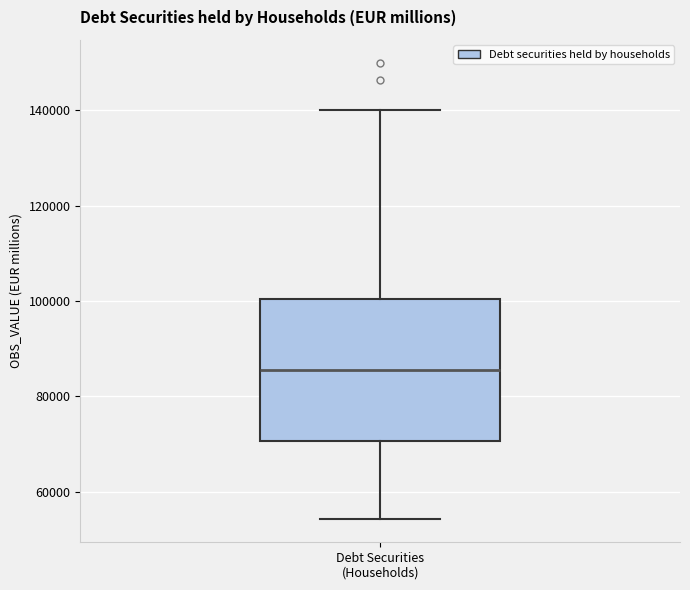

Read this box plot against the y-axis: the position of the median line, the range covered by the box, and the ends of both whiskers. The values are not printed on the chart, so give them approximately, as read against the axis.

median 86000, box 70000 to 100000, whiskers 54000 to 140000